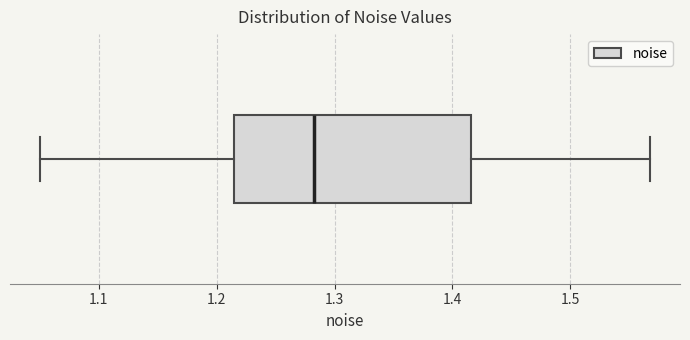

Read this box plot against the x-axis: the position of the median line, the range covered by the box, and the ends of both whiskers. The values are not printed on the chart, so give them approximately, as read against the axis.

median 1.28, box 1.22 to 1.42, whiskers 1.05 to 1.57